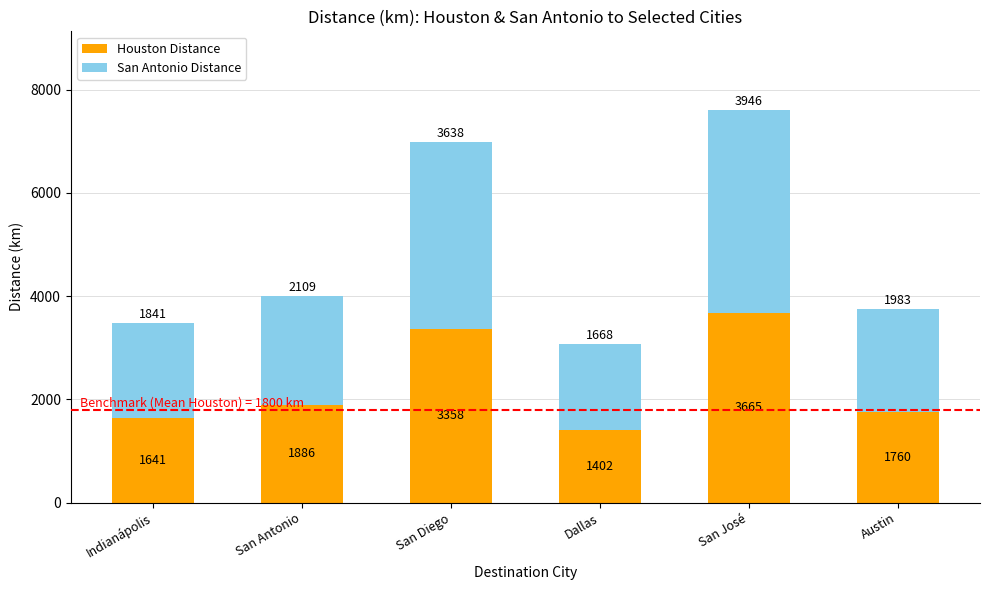

What is the approximate value of Houston Distance at Dallas, to the nearest 10?

1400